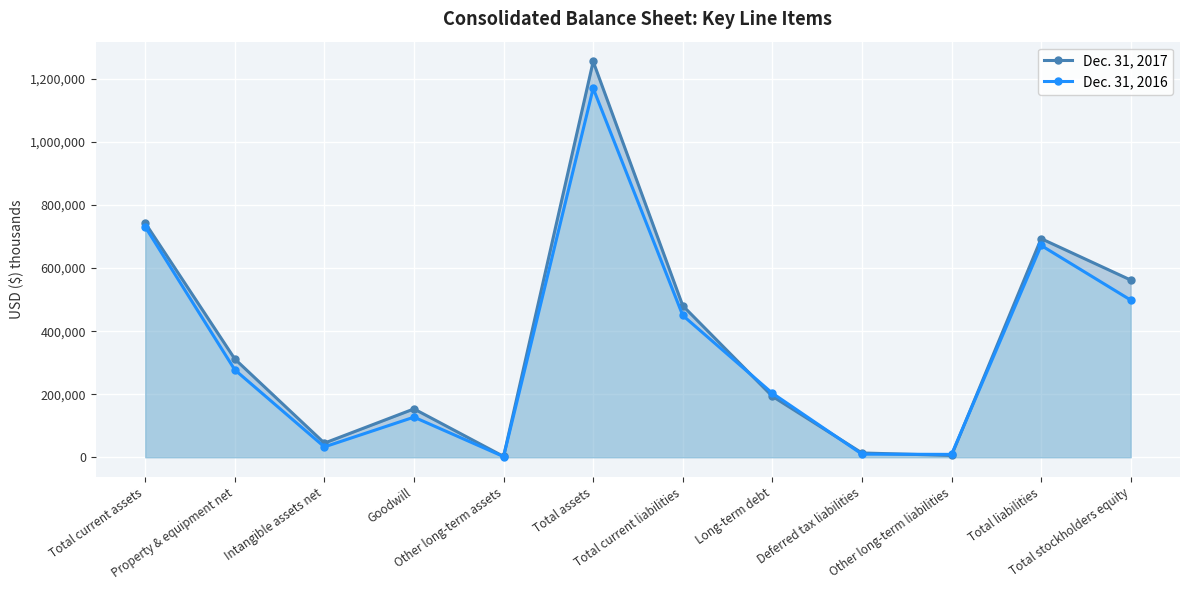

At which category does Dec. 31, 2017 reach its first local peak?

Goodwill